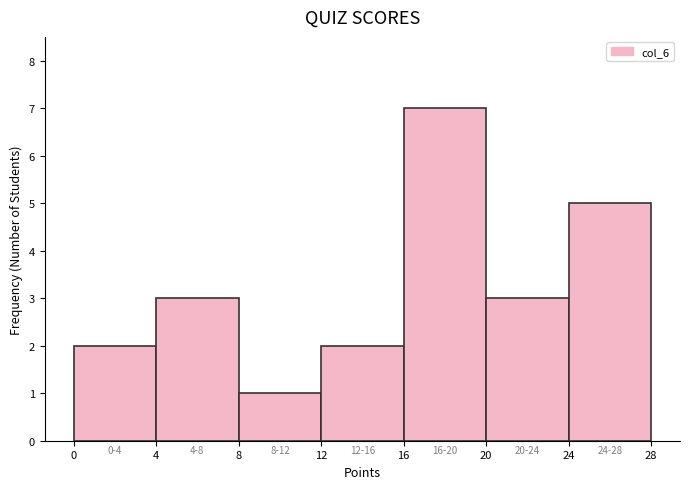

Over which range of the x-axis is the bar tallest?

16 to 20